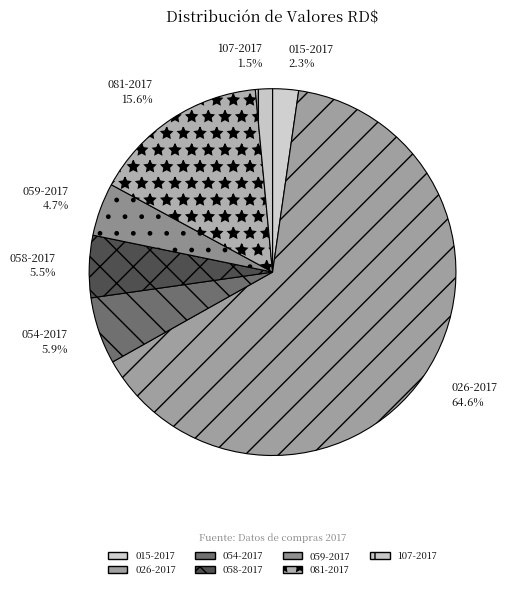

Approximately how many times larger is the value at 081-2017 compared to 054-2017?

2.6